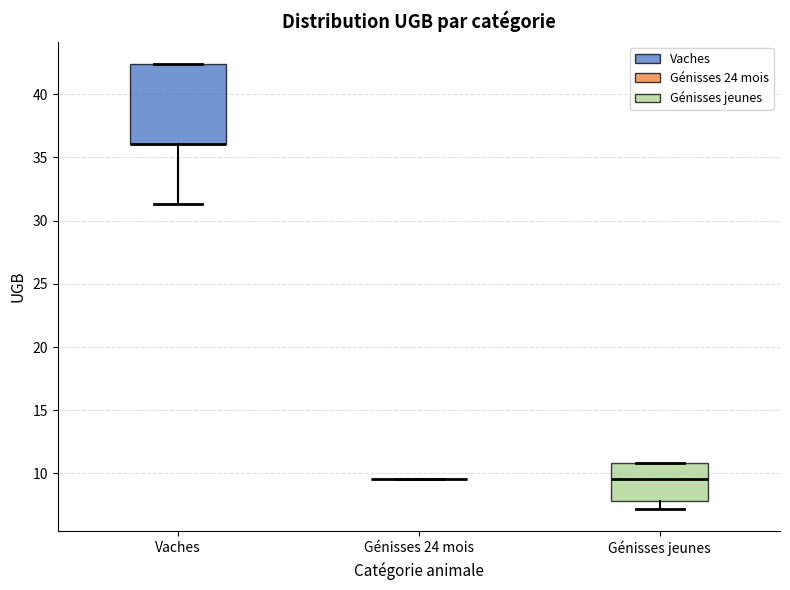

Reading left to right, transcribe this box plot: for each box, give where its median line is, the range the box spans, and where its two whiskers end, as read against the y-axis. The values are not printed on the chart, so give them approximately, as read against the axis.

Vaches: median 36.0 (drawn on the box's lower edge), box 36.0 to 42.5, whiskers 31.5 to 42.5
Génisses 24 mois: box collapsed to a line at 9.5, whiskers 9.5 to 9.5
Génisses jeunes: median 9.5, box 8.0 to 11.0, whiskers 7.0 to 11.0